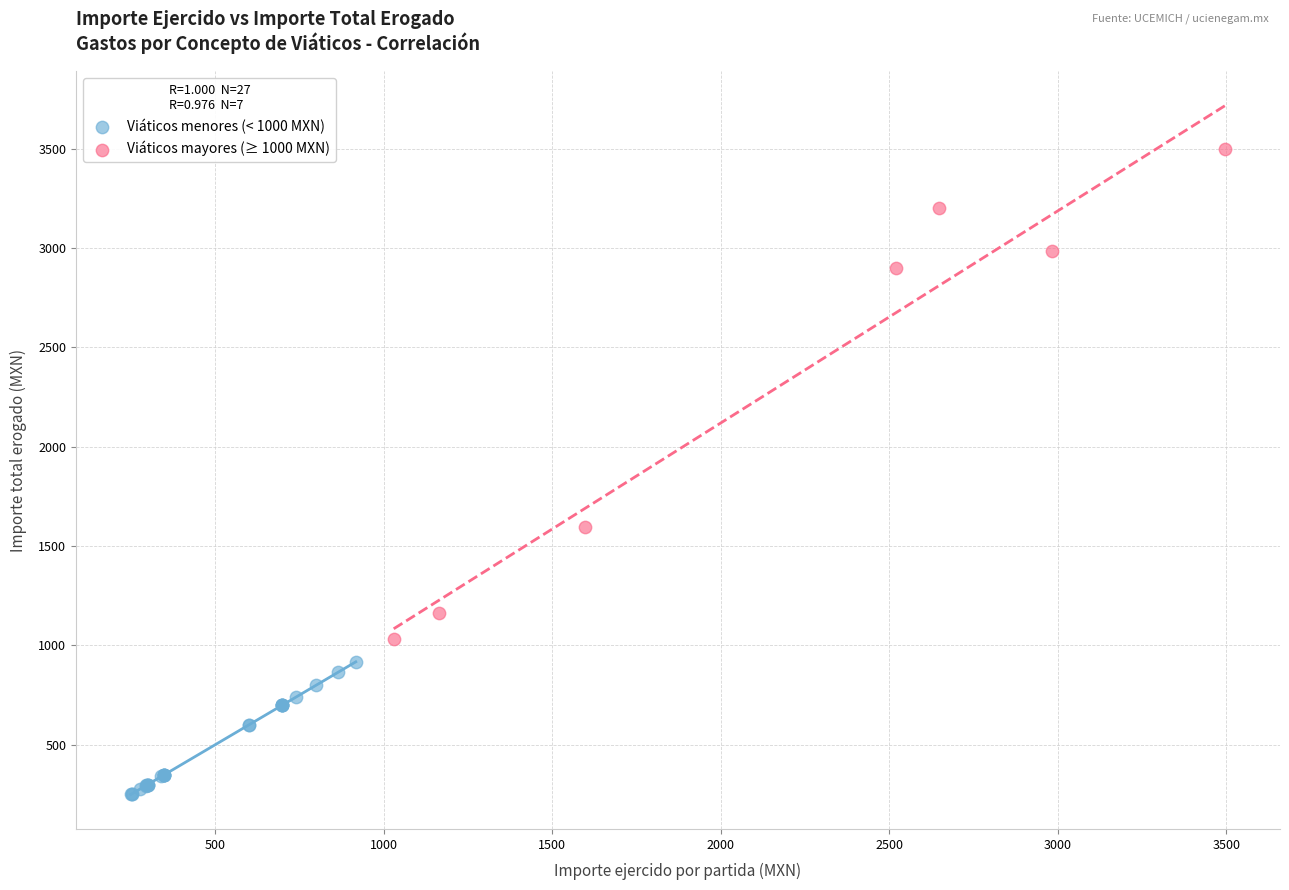

Which series has the largest Y range (max minus min)?

Viáticos mayores (≥ 1000 MXN)